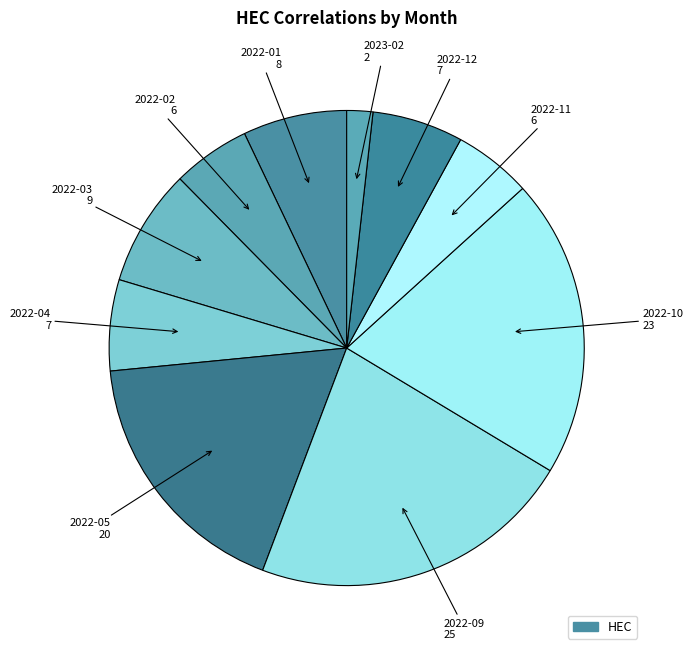

How many slices are in this pie chart?

10